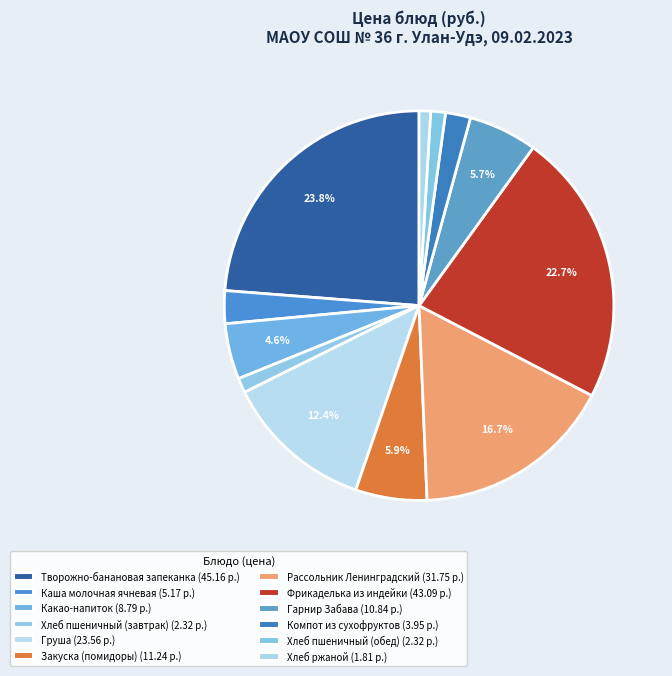

Count the number of slices in the pie.

12